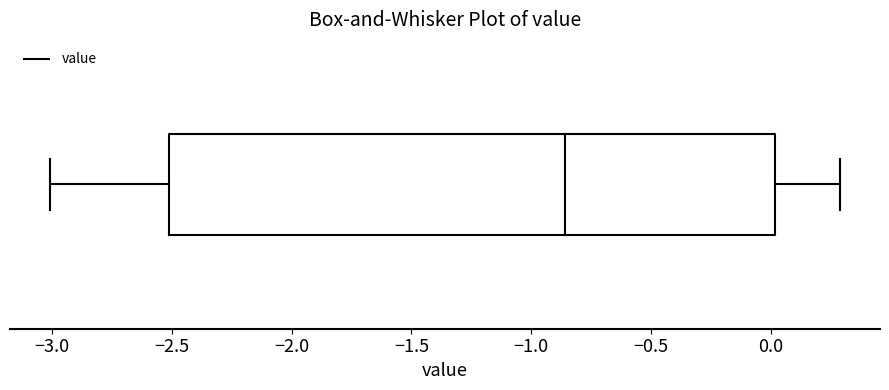

Where does the left whisker of the box end on the x-axis? The values are not printed on the chart, so give them approximately, as read against the axis.

-3.00